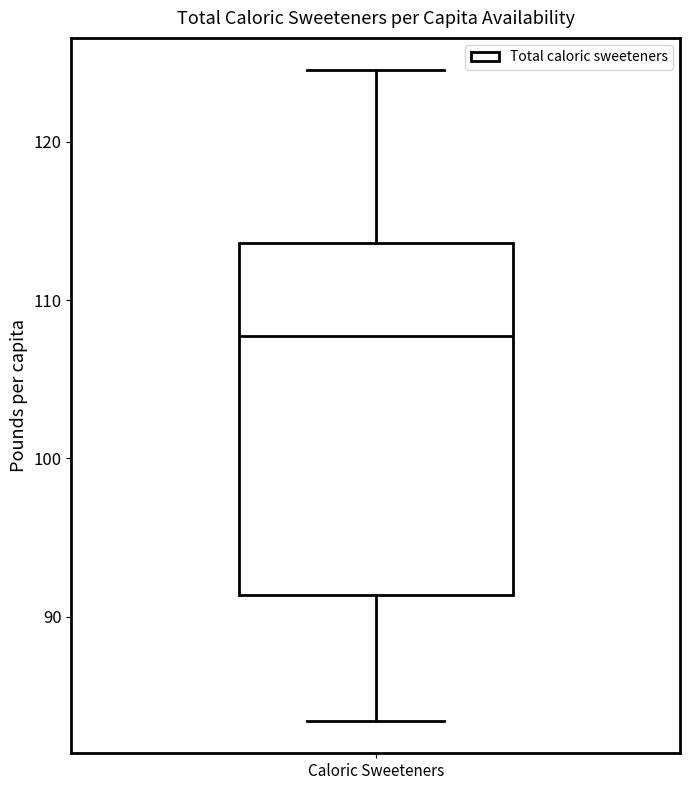

Read this box plot against the y-axis: the position of the median line, the range covered by the box, and the ends of both whiskers. The values are not printed on the chart, so give them approximately, as read against the axis.

median 108, box 91 to 114, whiskers 83 to 125